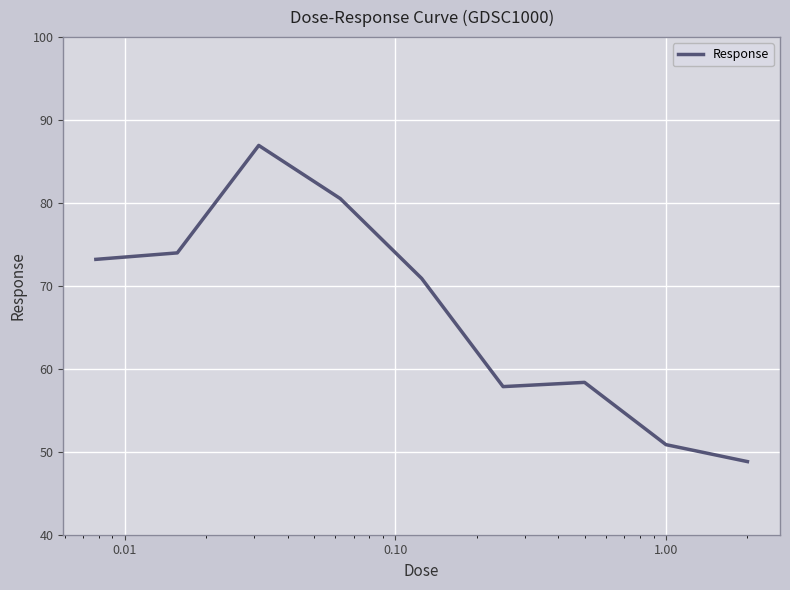

How many lines are shown in the chart?

1